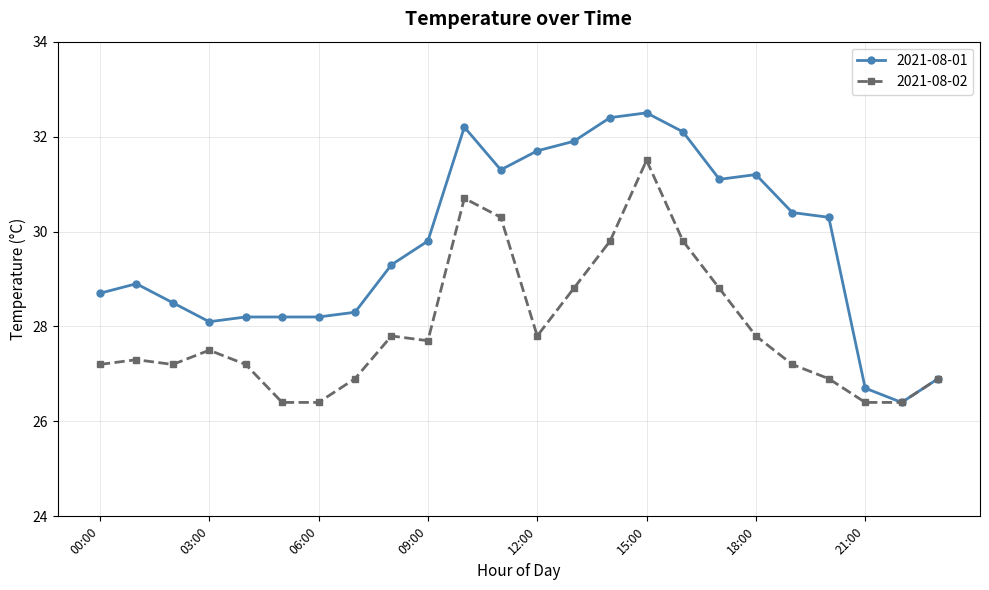

What is the value of the 2021-08-01 point at the 12th from the left?

31.3